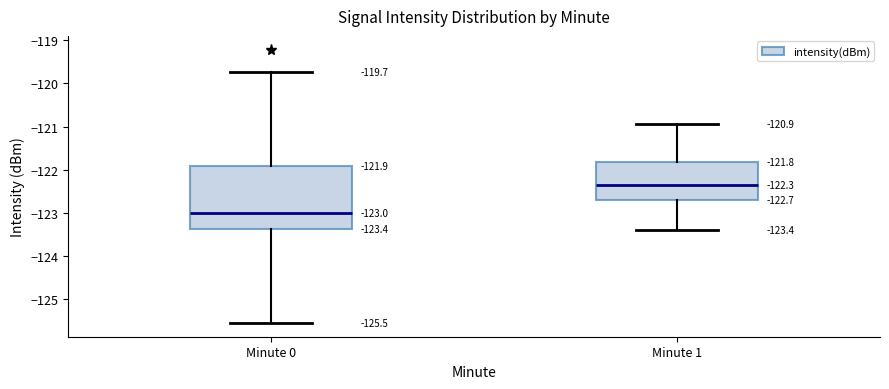

Which box is the tallest, from its lower edge to its upper edge?

Minute 0